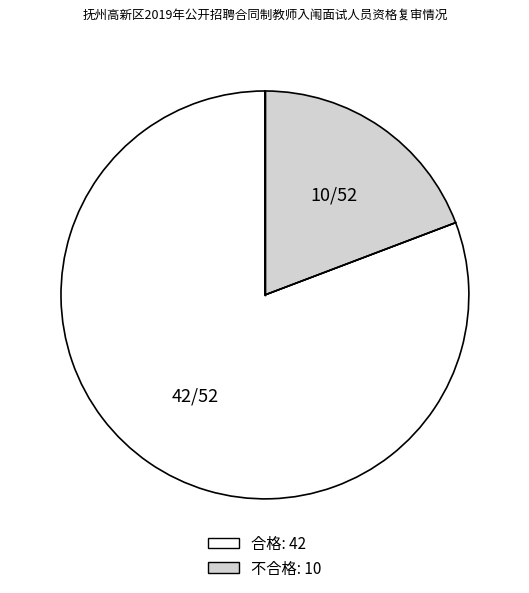

Which has a higher value, 不合格 or 合格?

合格